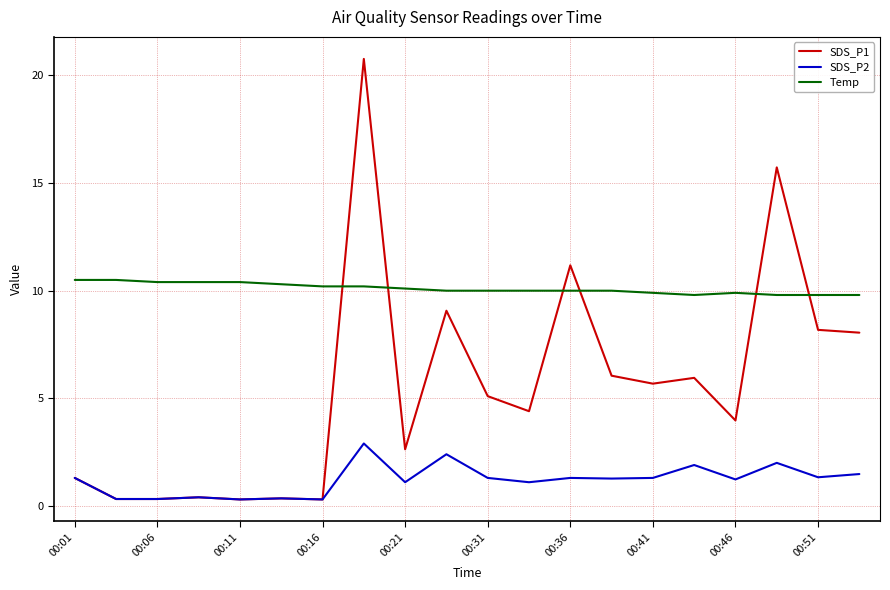

True or false: Temp and SDS_P1 cross at least once.

True